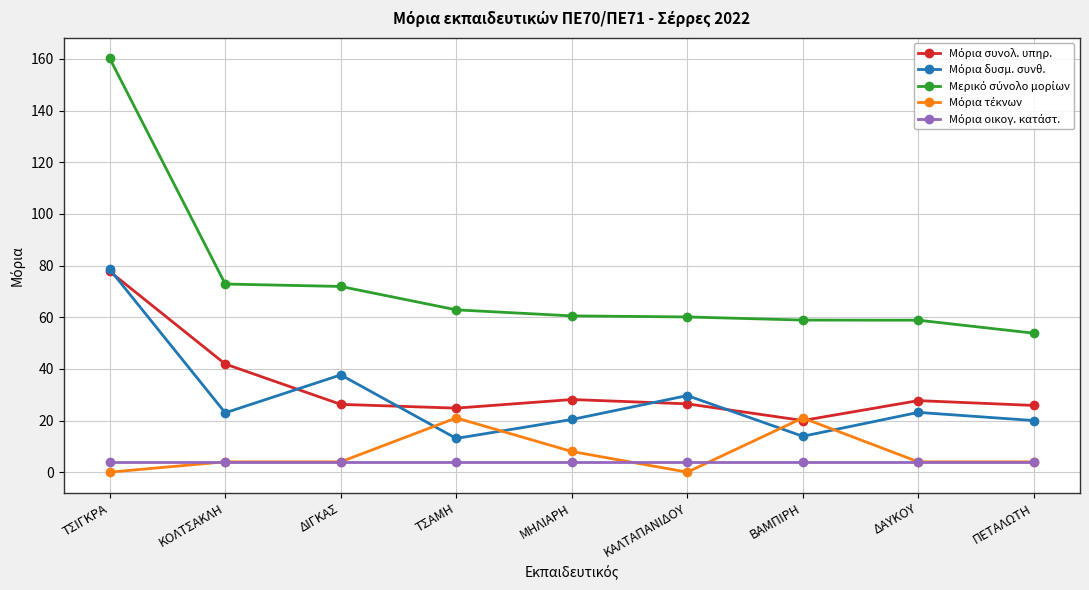

What is the difference between the highest and lowest values at ΚΑΛΤΑΠΑΝΙΔΟΥ?

60.1